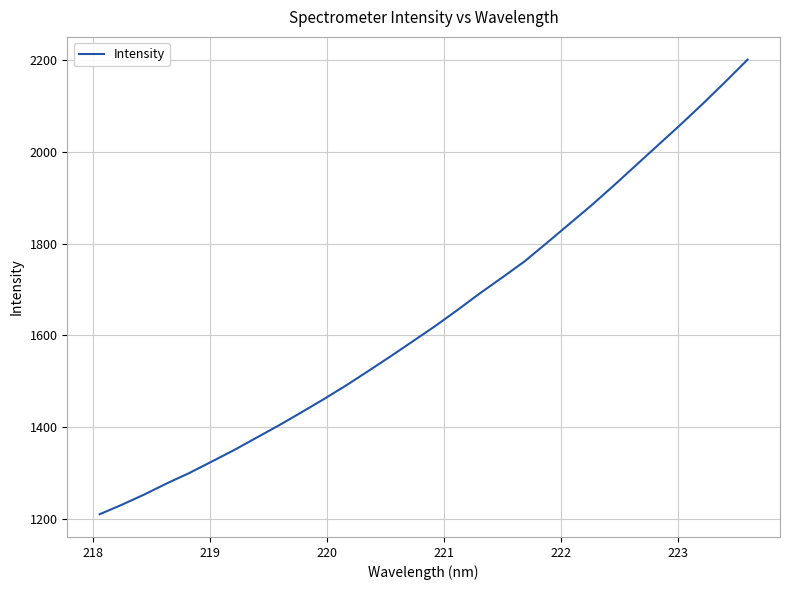

What is the difference between the maximum and second lowest values?

969.8